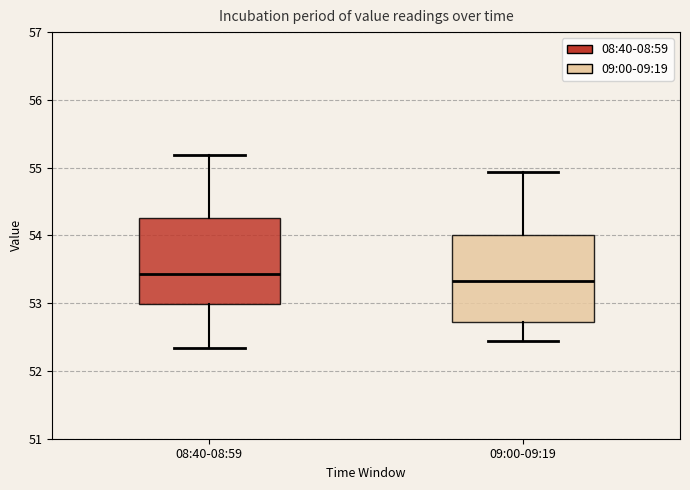

Which box's median line is the lowest?

09:00-09:19